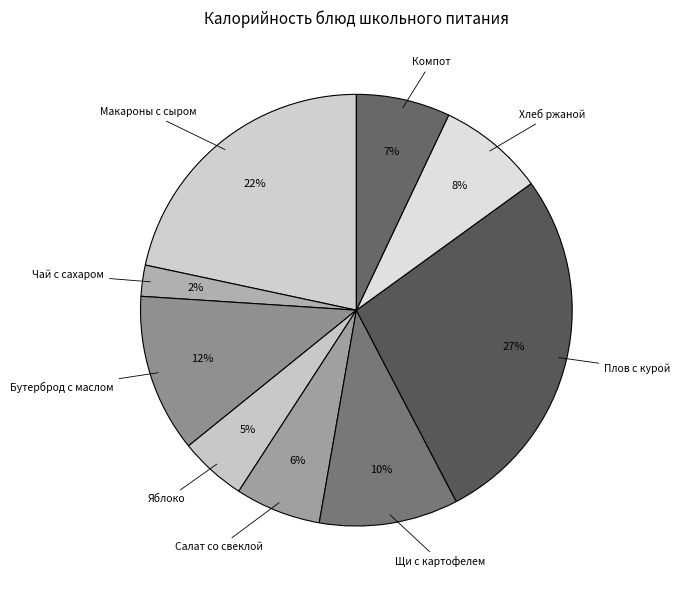

How many slices are in this pie chart?

9